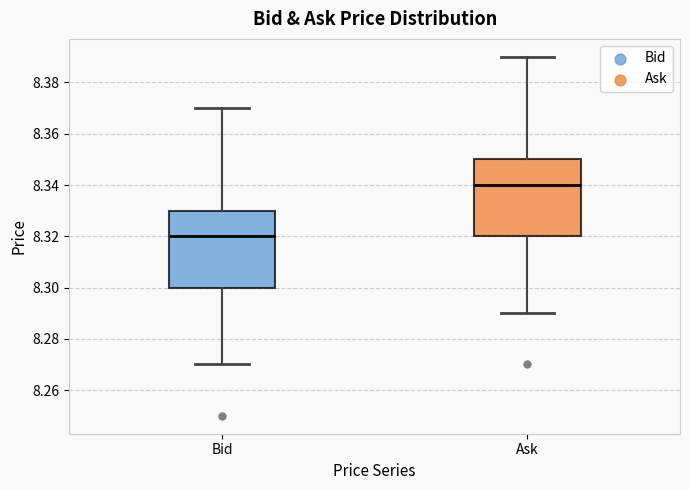

Where is the lower edge of the box for Ask on the y-axis? The values are not printed on the chart, so give them approximately, as read against the axis.

8.32